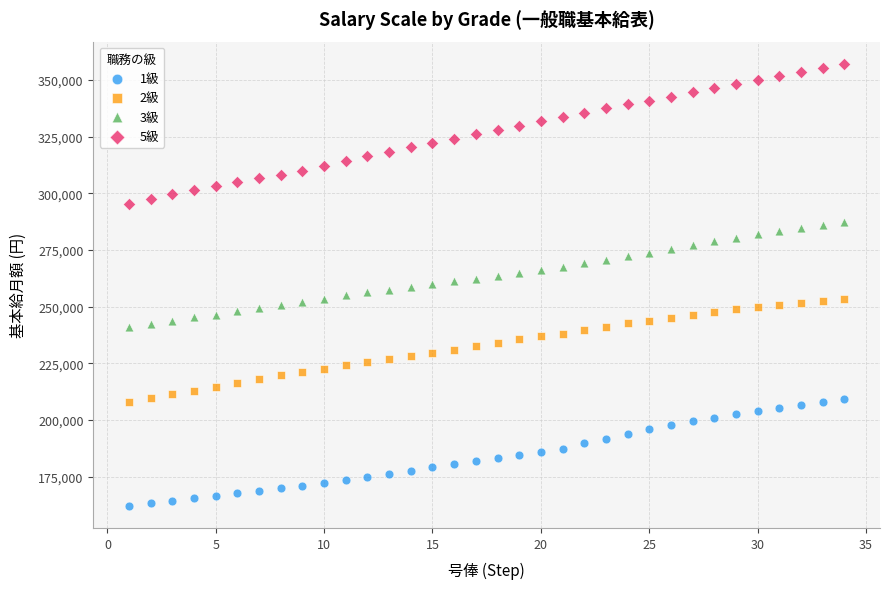

Across all data points, what is the range of Y values (max minus min)?

195000